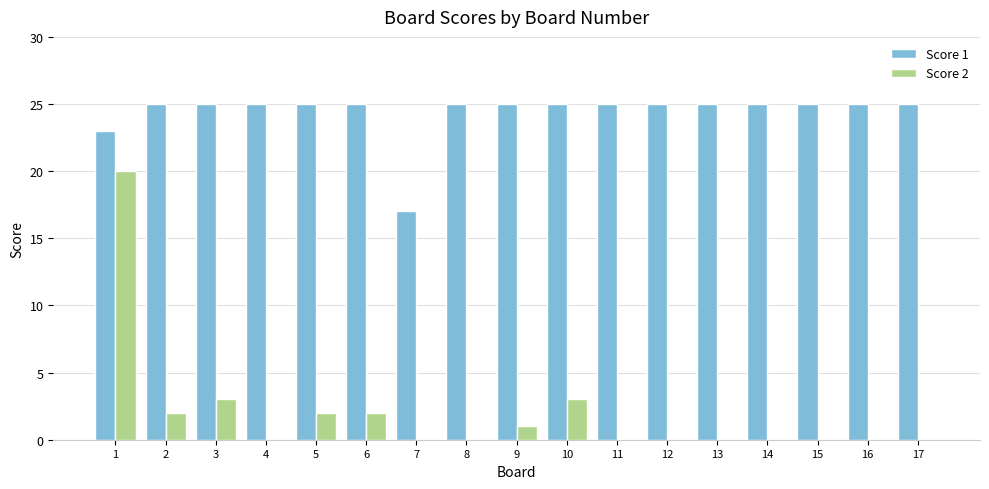

The Score 1 series shows 25 at 16. True or false?

True